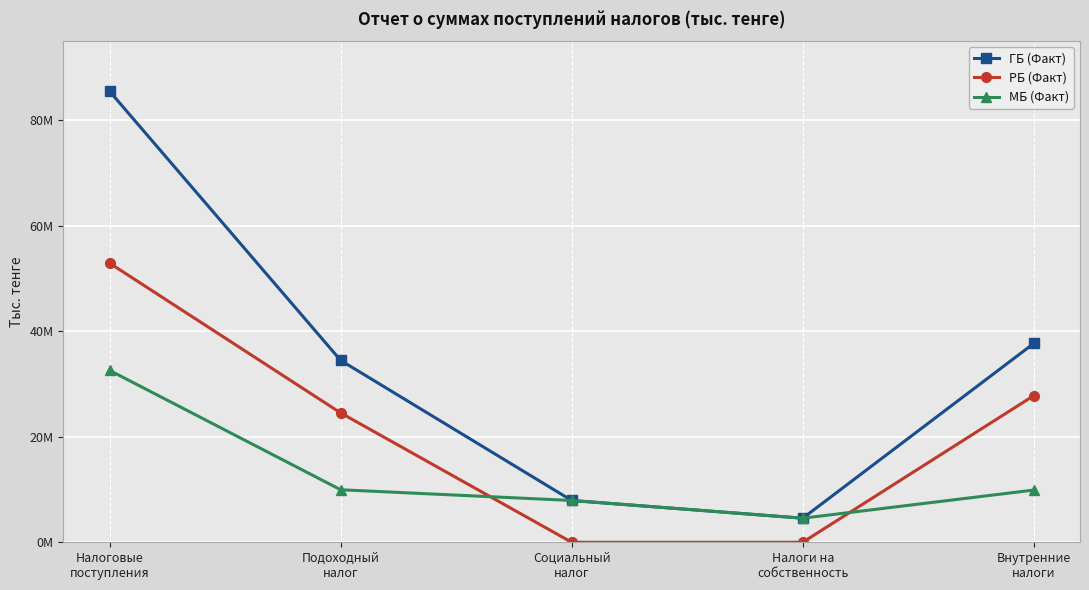

At which category does ГБ (Факт) reach its first local valley?

Налоги на
собственность